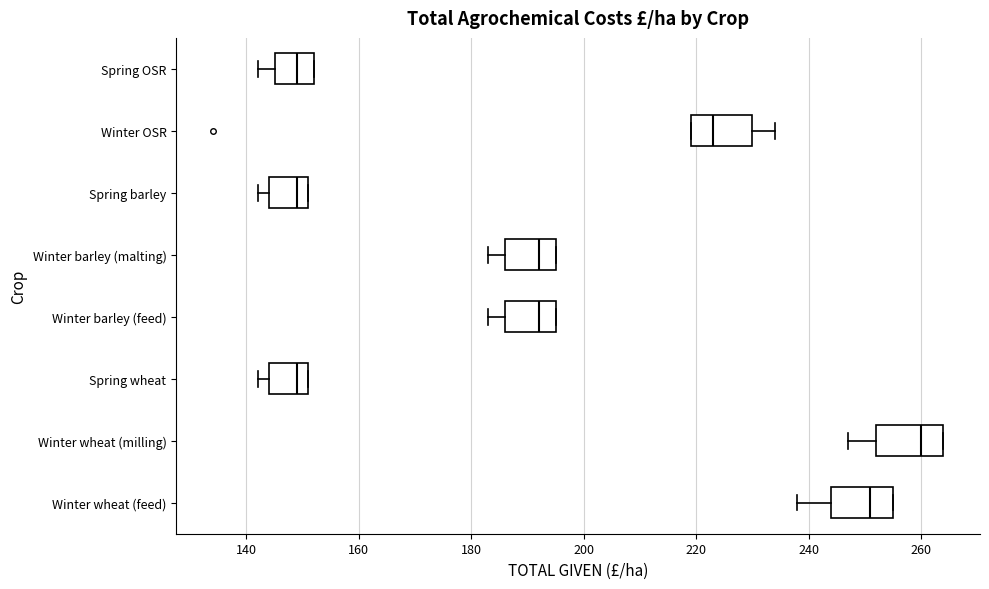

Reading bottom to top, transcribe this box plot: for each box, give where its median line is, the range the box spans, and where its two whiskers end, as read against the x-axis. The values are not printed on the chart, so give them approximately, as read against the axis.

Winter wheat (feed): median 252, box 244 to 256, whiskers 238 to 256
Winter wheat (milling): median 260, box 252 to 264, whiskers 248 to 264
Spring wheat: median 150, box 144 to 152, whiskers 142 to 152
Winter barley (feed): median 192, box 186 to 196, whiskers 184 to 196
Winter barley (malting): median 192, box 186 to 196, whiskers 184 to 196
Spring barley: median 150, box 144 to 152, whiskers 142 to 152
Winter OSR: median 224, box 220 to 230, whiskers 220 to 234
Spring OSR: median 150, box 146 to 152, whiskers 142 to 152